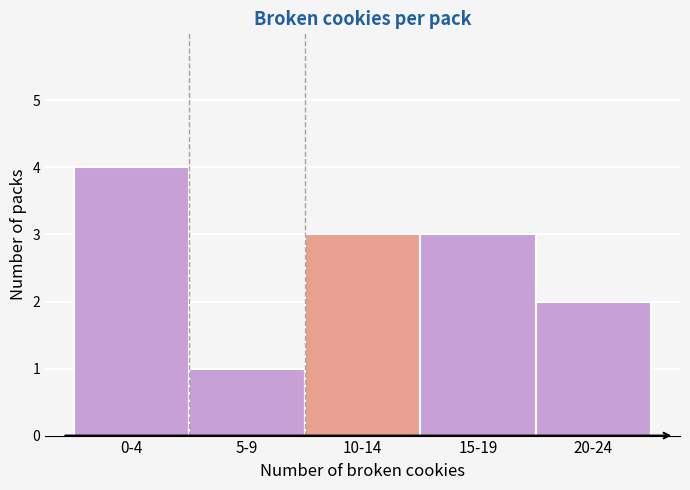

Reading left to right, what are all the values shown in this chart?

4	1	3	3	2